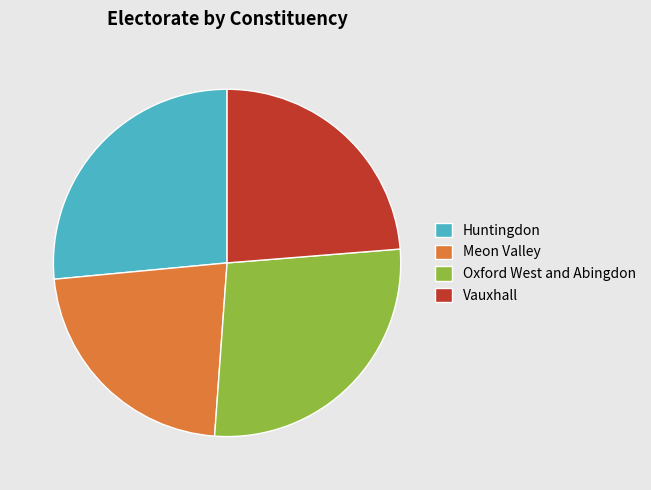

Is the sum of Meon Valley and Vauxhall greater than half?

No